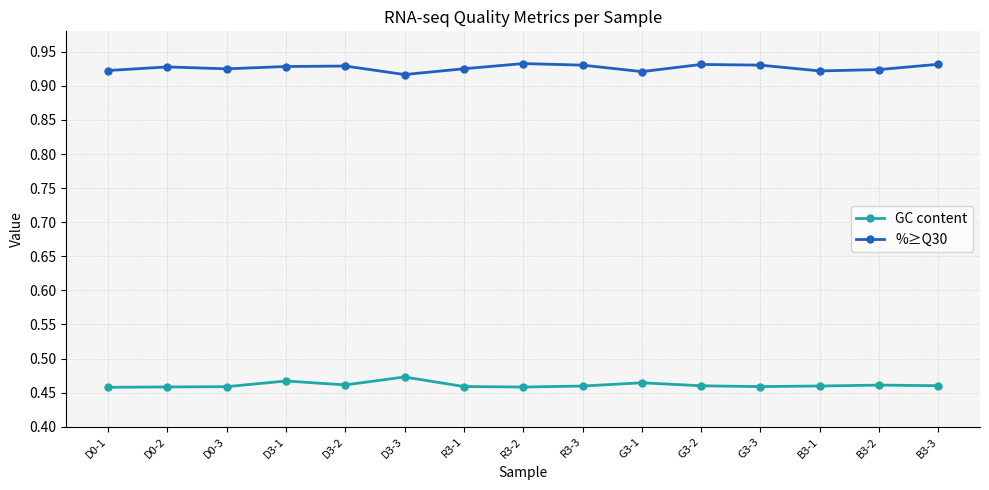

Does the chart have visible grid lines?

Yes